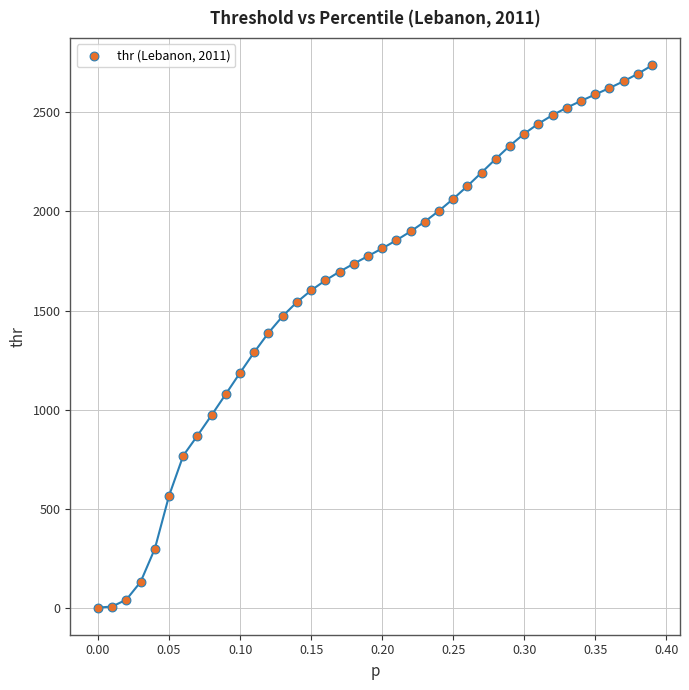

What is the range of X values (max minus min)?

0.4